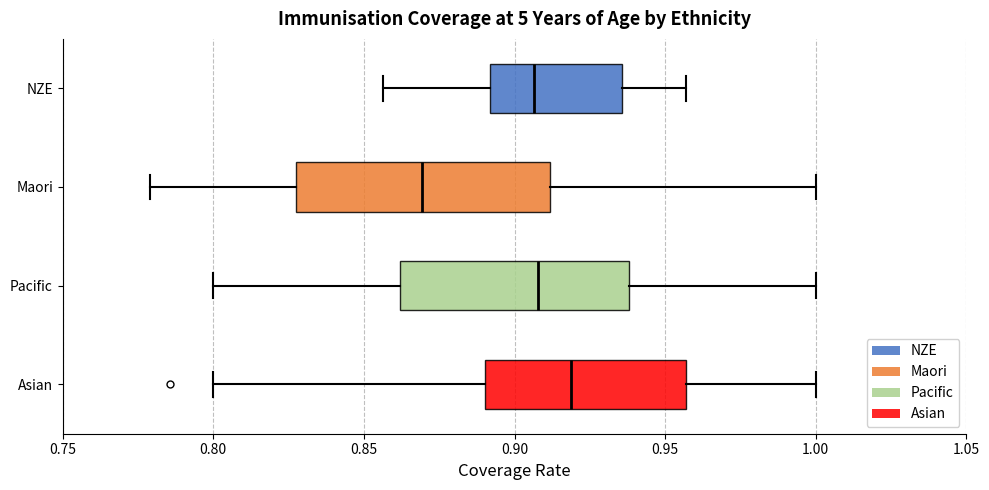

Reading bottom to top, transcribe this box plot: for each box, give where its median line is, the range the box spans, and where its two whiskers end, as read against the x-axis. The values are not printed on the chart, so give them approximately, as read against the axis.

Asian: median 0.920, box 0.890 to 0.955, whiskers 0.800 to 1.000
Pacific: median 0.910, box 0.860 to 0.940, whiskers 0.800 to 1.000
Maori: median 0.870, box 0.825 to 0.910, whiskers 0.780 to 1.000
NZE: median 0.905, box 0.890 to 0.935, whiskers 0.855 to 0.955